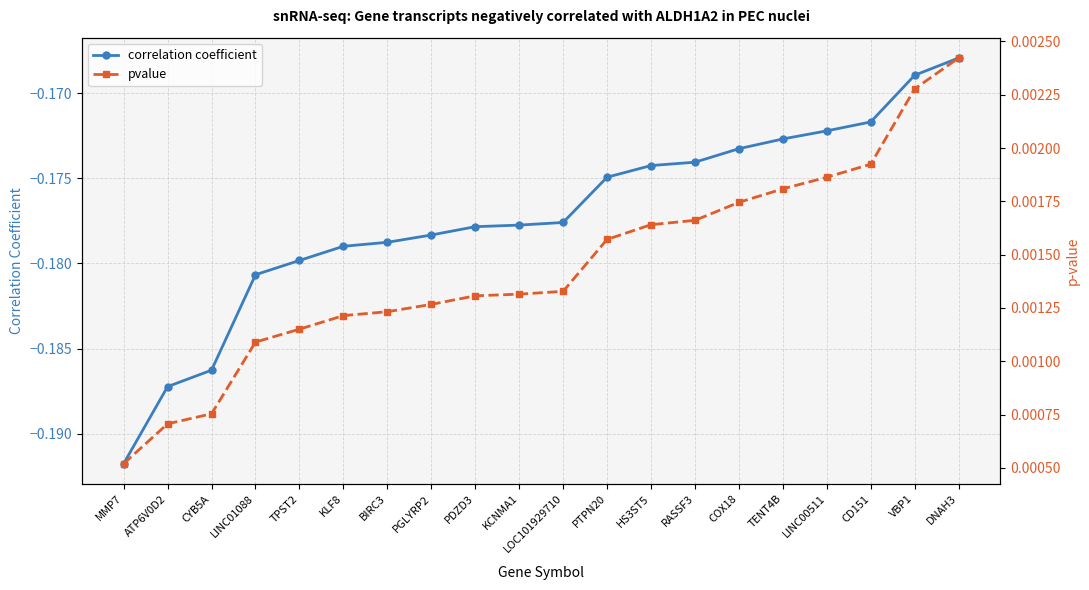

Reading left to right, what are all the values shown in this chart?

correlation coefficient: MMP7=-0.2	ATP6V0D2=-0.2	CYB5A=-0.2	LINC01088=-0.2	TPST2=-0.2	KLF8=-0.2	BIRC3=-0.2	PGLYRP2=-0.2	PDZD3=-0.2	KCNMA1=-0.2	LOC101929710=-0.2	PTPN20=-0.2	HS3ST5=-0.2	RASSF3=-0.2	COX18=-0.2	TENT4B=-0.2	LINC00511=-0.2	CD151=-0.2	VBP1=-0.2	DNAH3=-0.2
pvalue: MMP7=0.0	ATP6V0D2=0.0	CYB5A=0.0	LINC01088=0.0	TPST2=0.0	KLF8=0.0	BIRC3=0.0	PGLYRP2=0.0	PDZD3=0.0	KCNMA1=0.0	LOC101929710=0.0	PTPN20=0.0	HS3ST5=0.0	RASSF3=0.0	COX18=0.0	TENT4B=0.0	LINC00511=0.0	CD151=0.0	VBP1=0.0	DNAH3=0.0